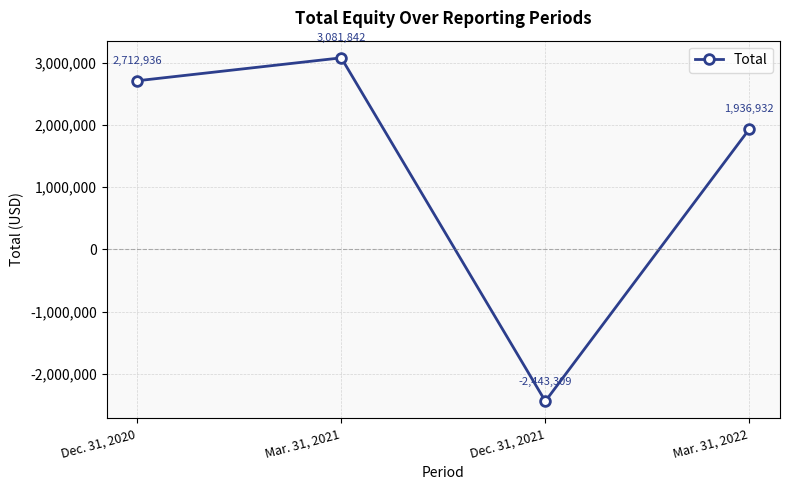

Between Mar. 31, 2022 and Dec. 31, 2020, which is larger?

Dec. 31, 2020